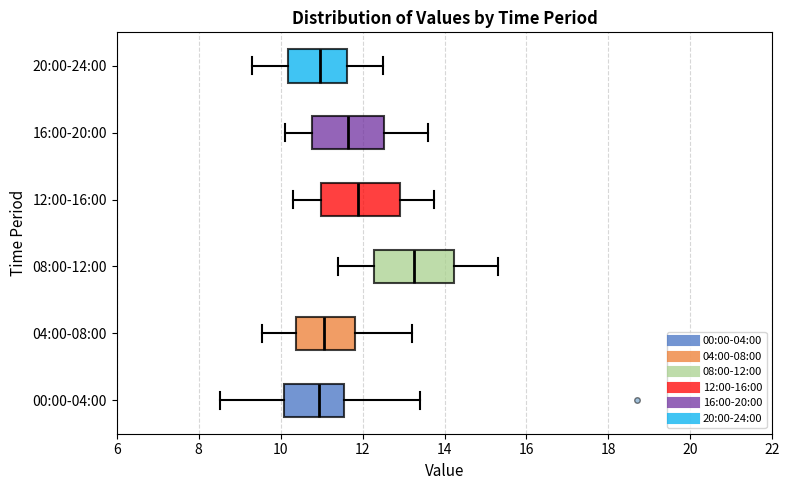

Which box's median line is the furthest to the right?

08:00-12:00